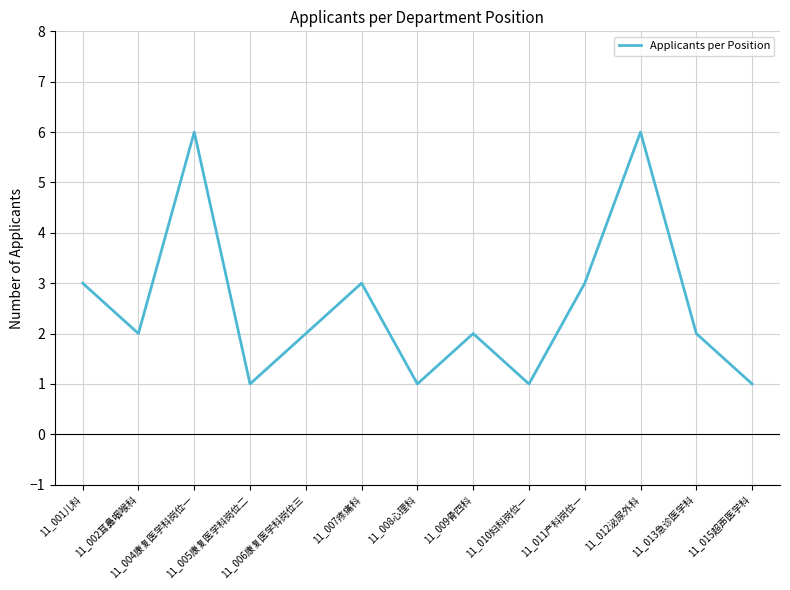

How many values are between 1 and 3?

11